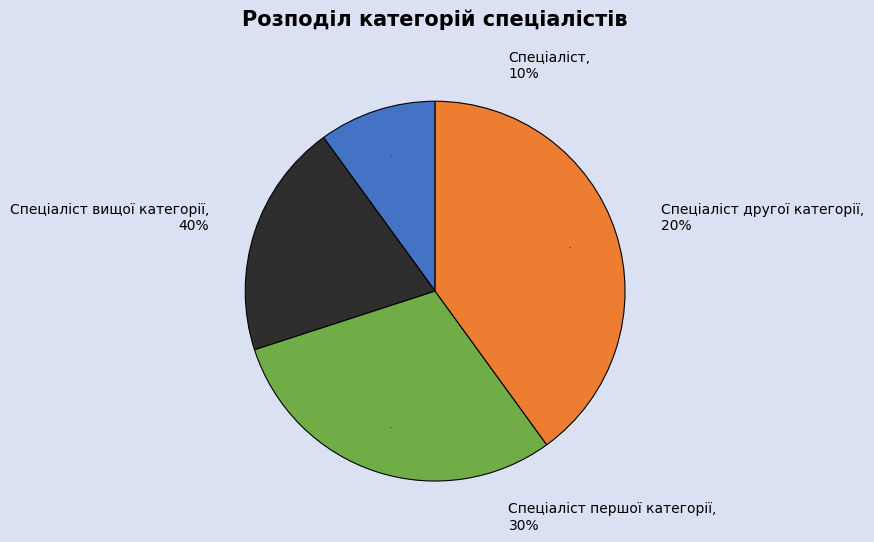

How many segments does this pie chart have?

4